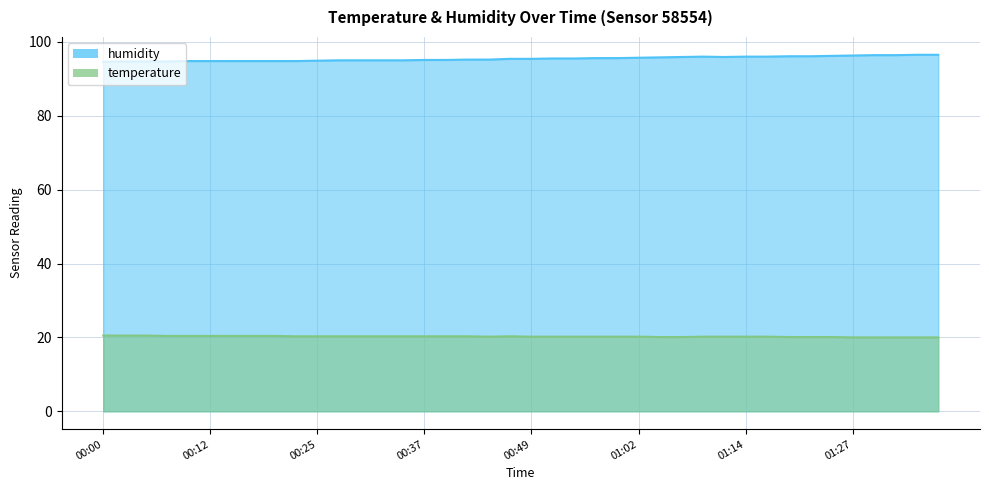

At which category is the sum across all series the highest?

01:34